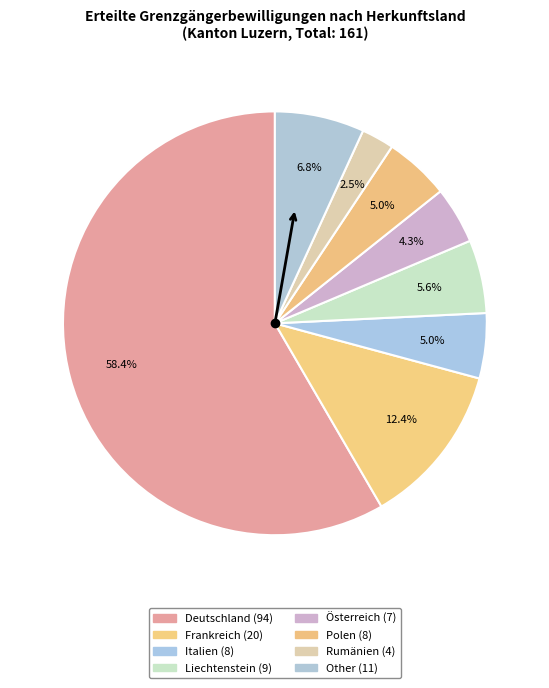

How many slices are in this pie chart?

8